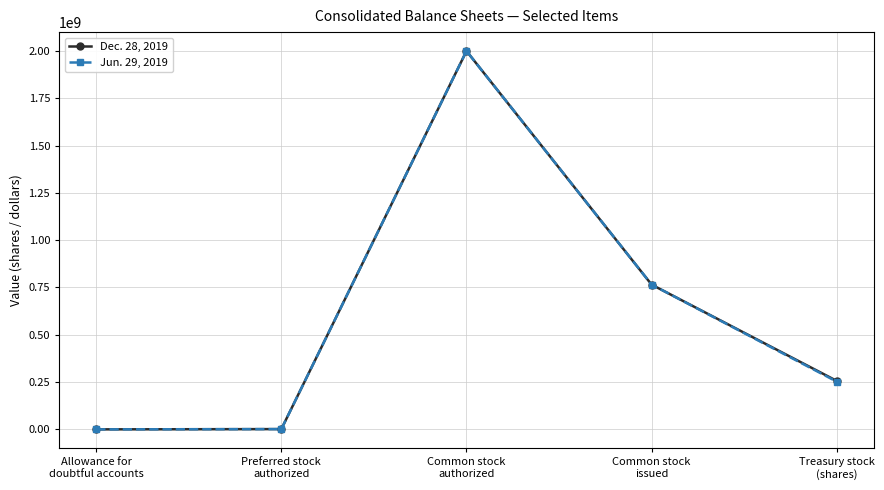

True or false: Jun. 29, 2019 has more than 1 points higher than both neighbors.

False